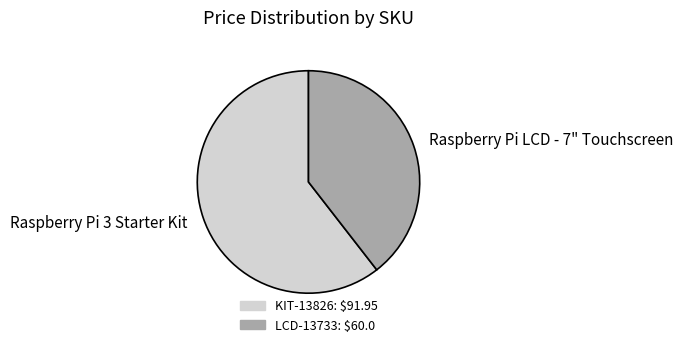

What is the ratio of the value at Raspberry Pi LCD - 7" Touchscreen to the value at Raspberry Pi 3 Starter Kit?

0.7